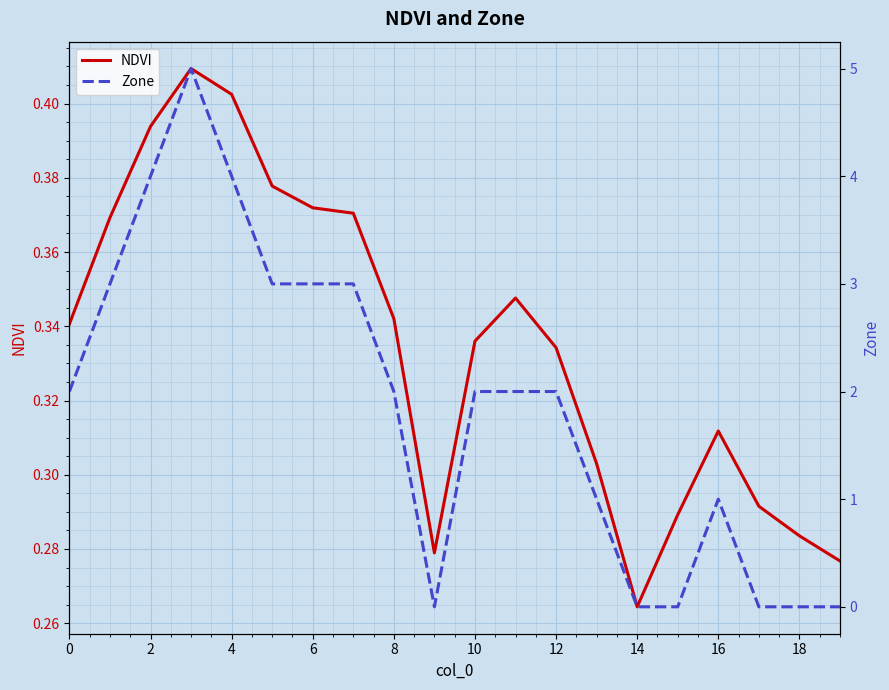

What is the value of the Zone point at the 5th from the left?

4.0